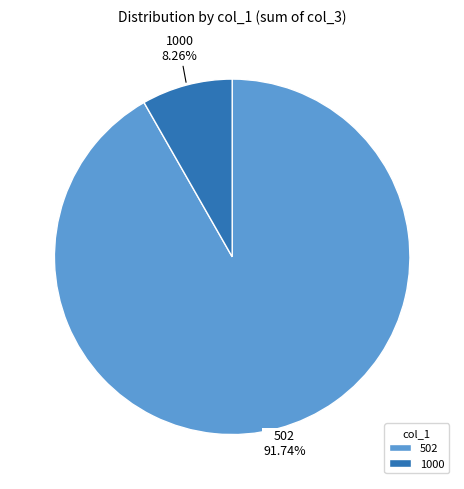

Which category has the smallest portion of the pie?

1000